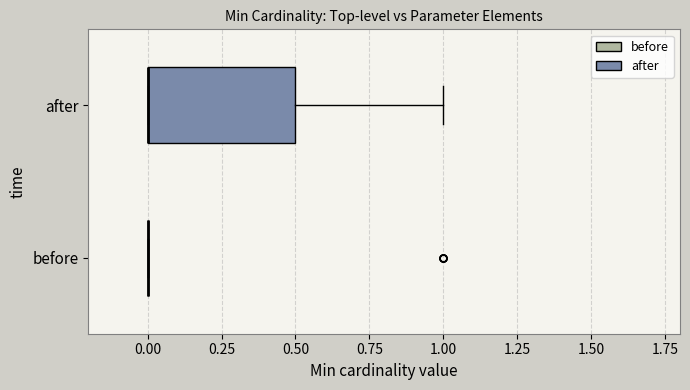

Reading bottom to top, transcribe this box plot: for each box, give where its median line is, the range the box spans, and where its two whiskers end, as read against the x-axis. The values are not printed on the chart, so give them approximately, as read against the axis.

before: box collapsed to a line at 0.0, whiskers 0.0 to 0.0
after: median 0.0 (drawn on the box's left edge), box 0.0 to 0.5, whiskers 0.0 to 1.0